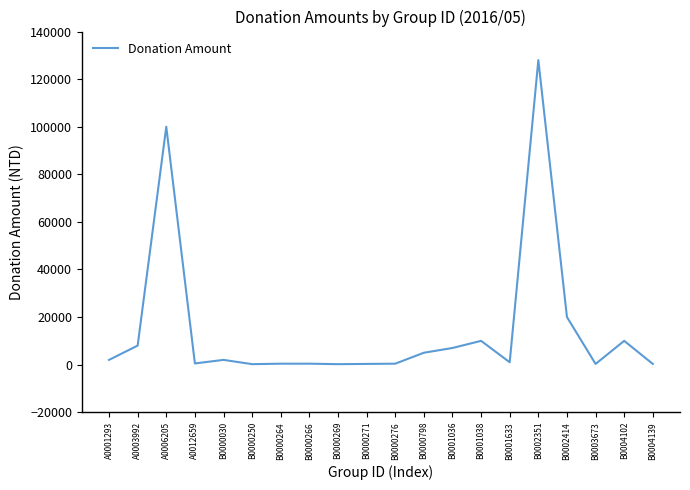

What is the maximum value shown in the chart?

128000